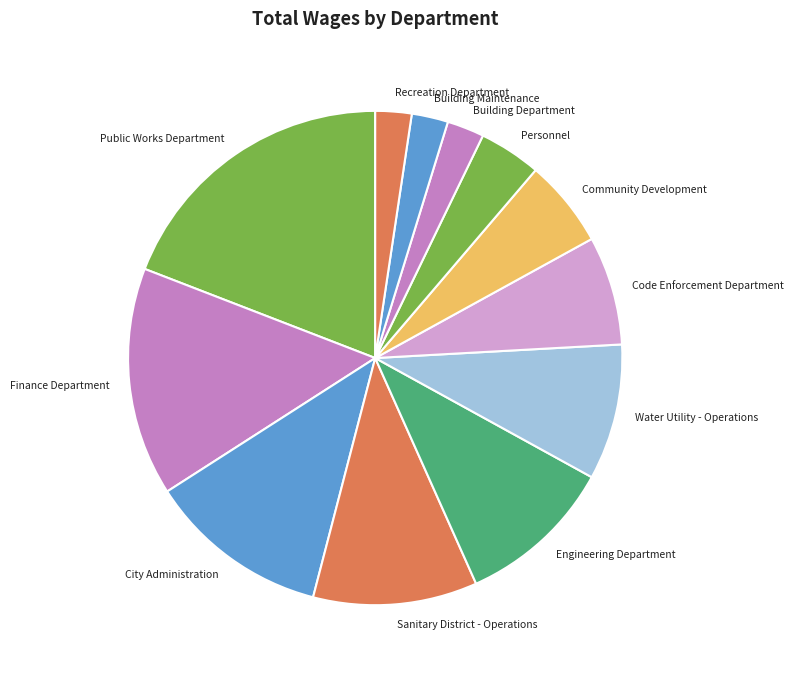

Which has a higher value, Personnel or Building Department?

Personnel